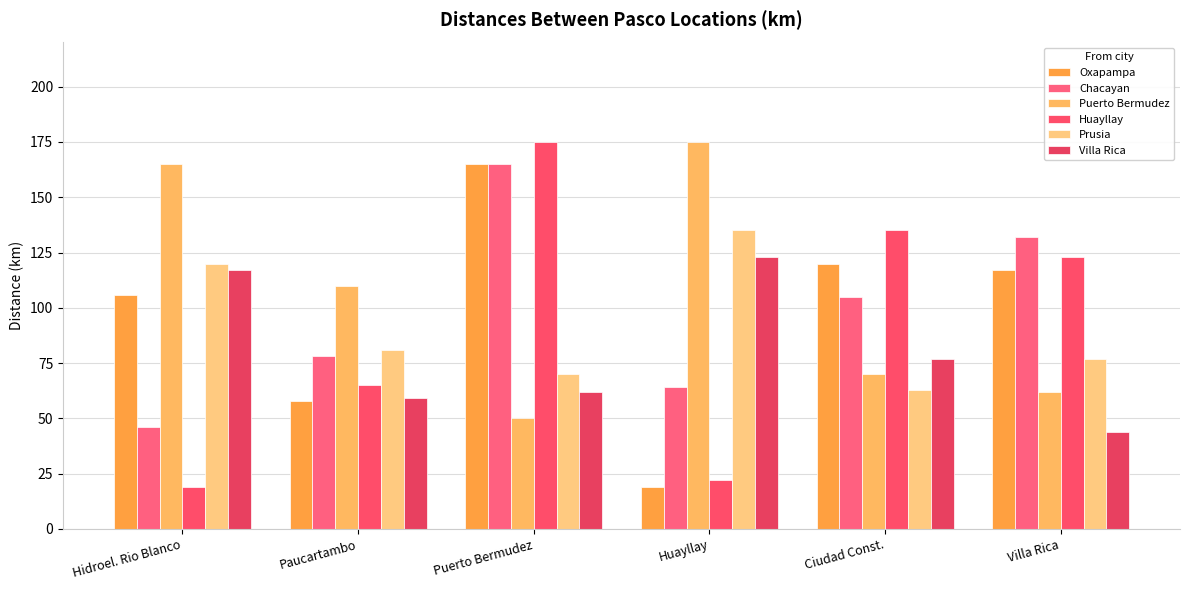

How many bars are there in each group?

6